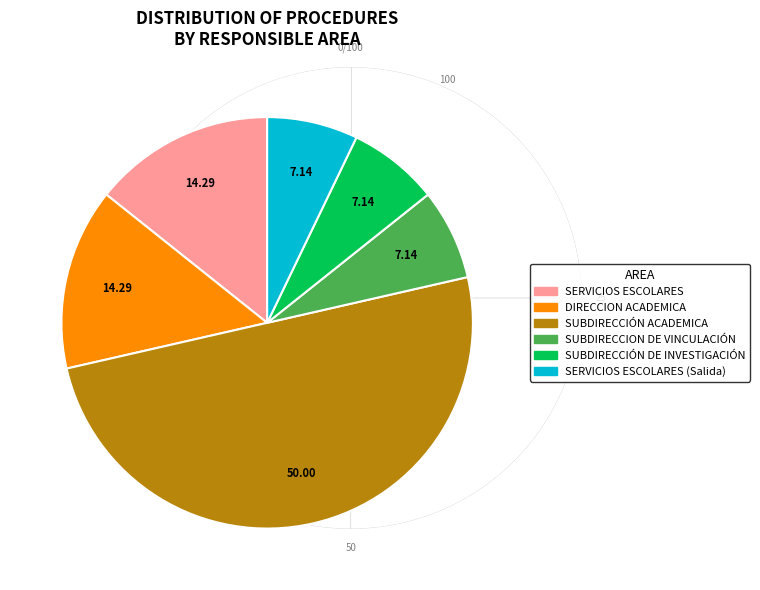

How many segments does this pie chart have?

6